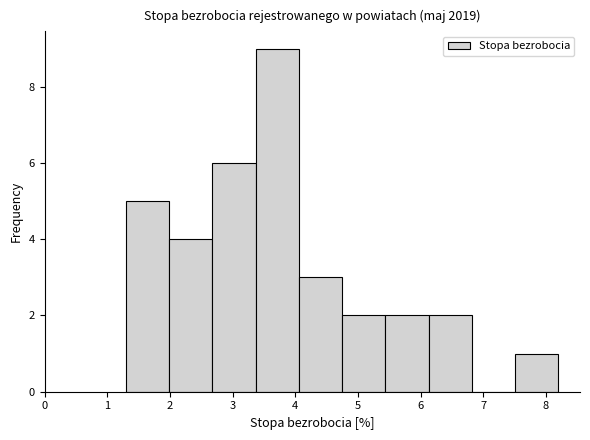

How tall is the bar that spans 6.13 to 6.82 on the x-axis? Neither the bar edges nor the heights are printed on the chart, so give them approximately, as read against the axes.

2